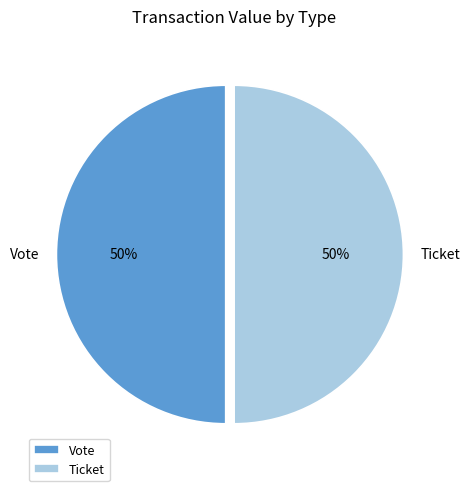

To the nearest percent, what portion does Vote represent?

50%